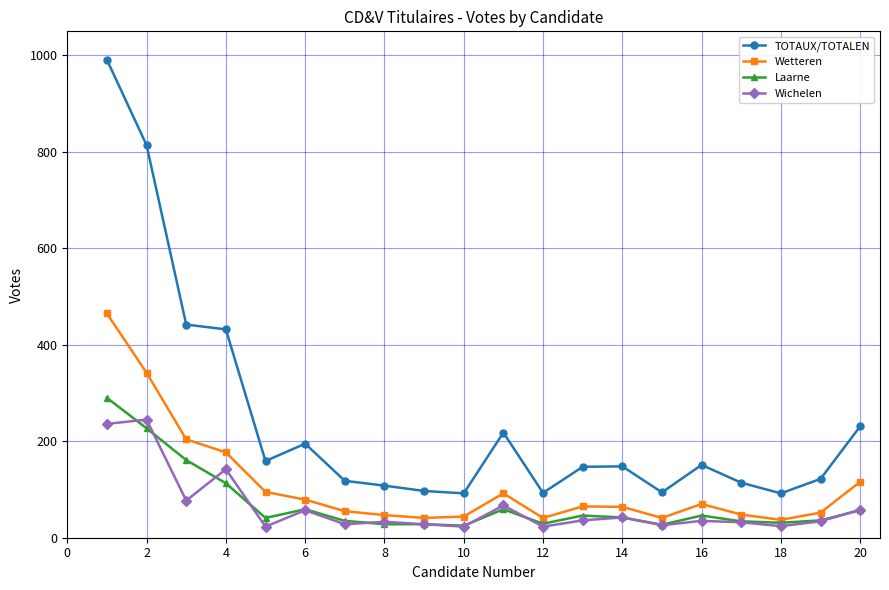

What is the minimum value shown in the chart?

23